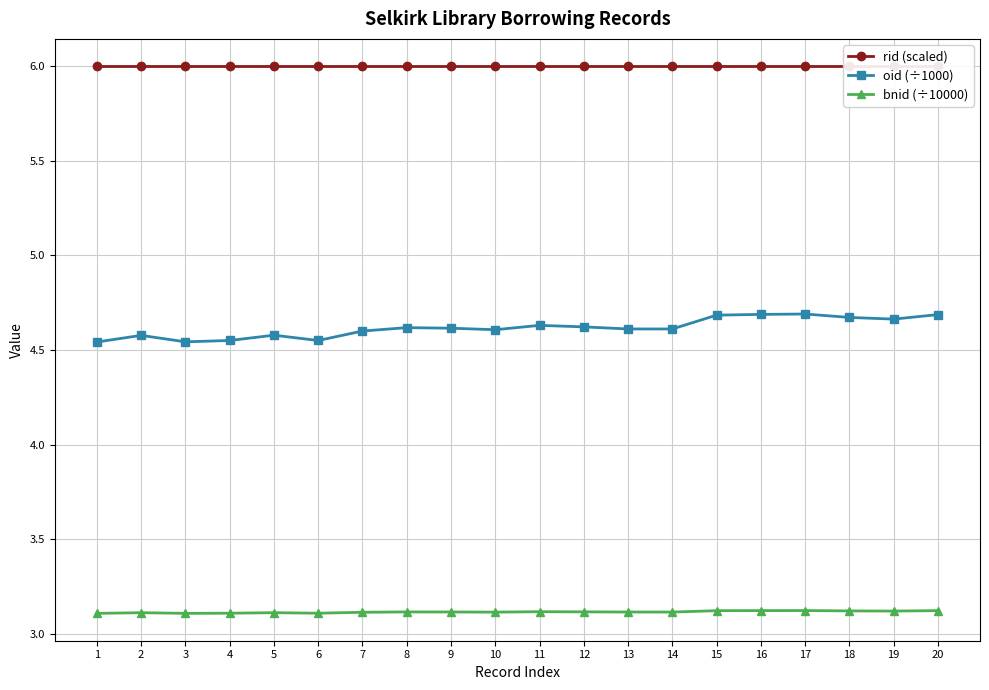

At 3, list the series in order from smallest to largest.

bnid (÷10000), oid (÷1000), rid (scaled)